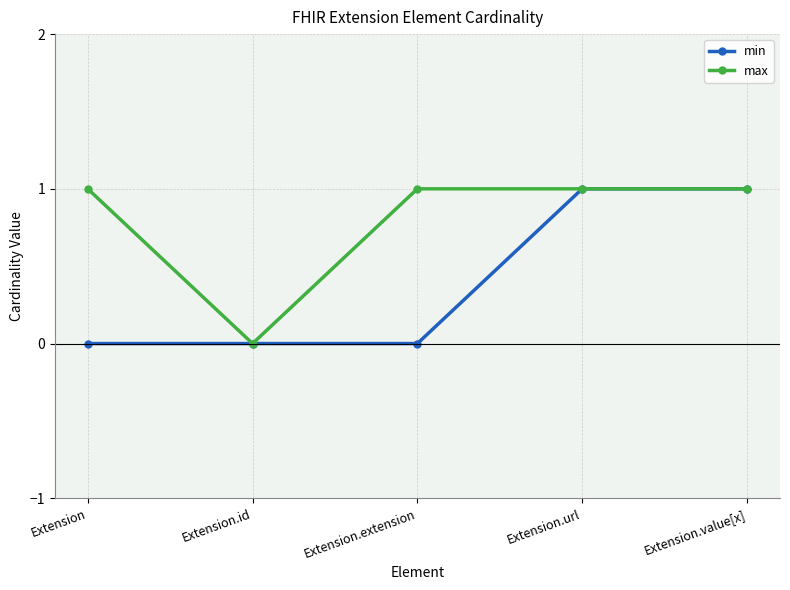

What is the difference between the maximum and minimum values in the min series?

1